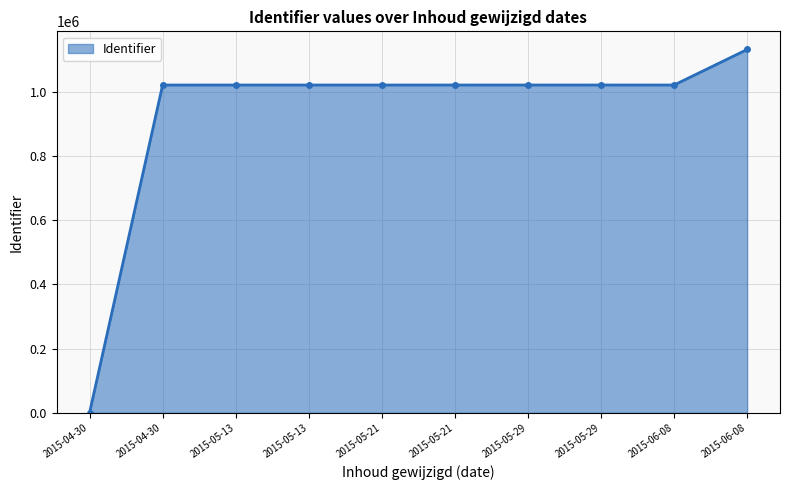

How many data points does each series have?

10